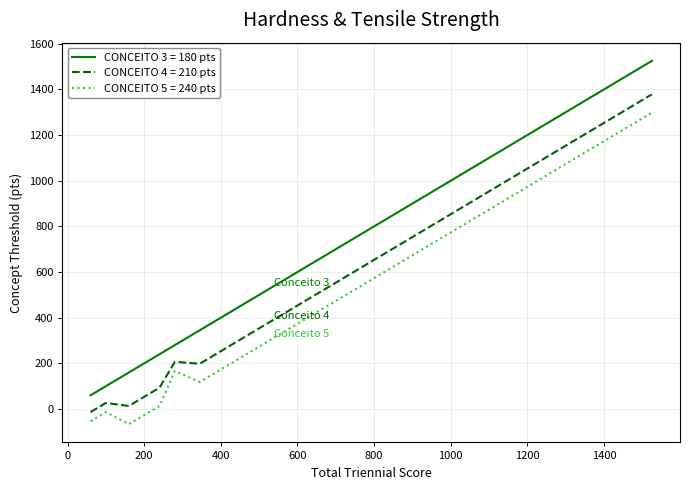

True or false: CONCEITO 5 = 240 pts and CONCEITO 3 = 180 pts cross at least once.

False